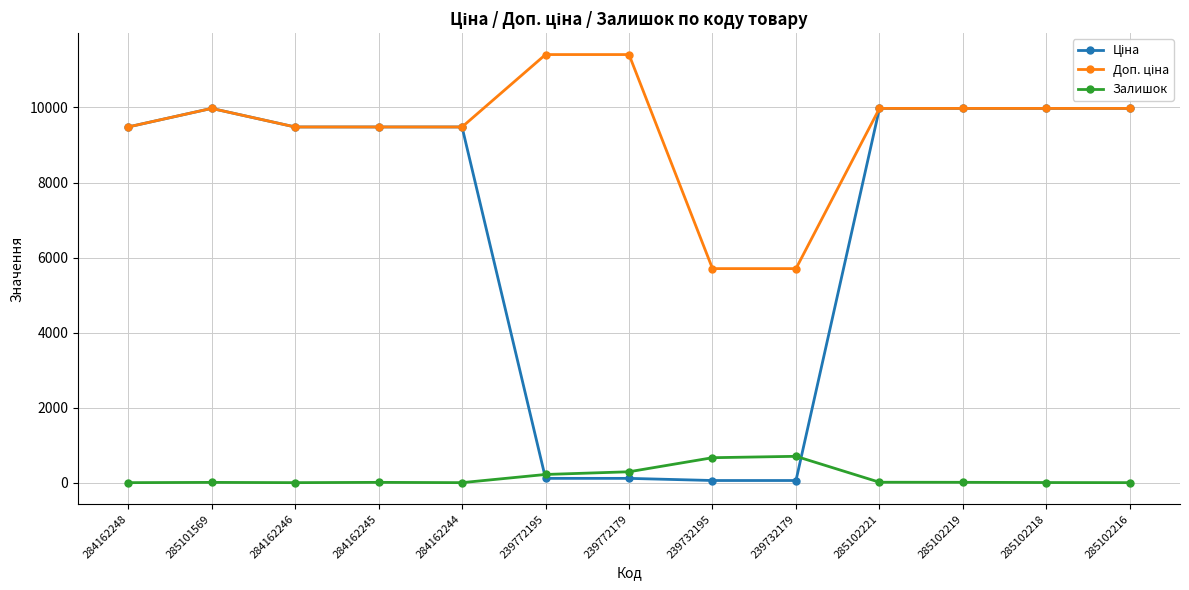

What is the difference between the highest and lowest values at 284162244?

9480.1